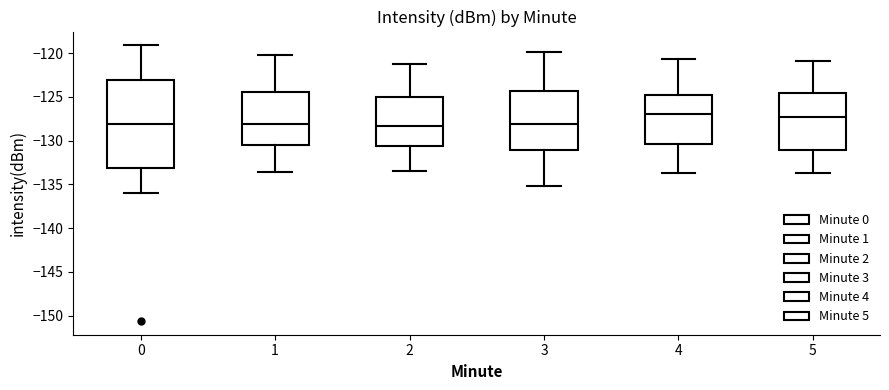

Reading left to right, transcribe this box plot: for each box, give where its median line is, the range the box spans, and where its two whiskers end, as read against the y-axis. The values are not printed on the chart, so give them approximately, as read against the axis.

0: median -128.0, box -133.0 to -123.0, whiskers -136.0 to -119.0
1: median -128.0, box -130.5 to -124.5, whiskers -133.5 to -120.0
2: median -128.5, box -130.5 to -125.0, whiskers -133.5 to -121.0
3: median -128.0, box -131.0 to -124.5, whiskers -135.0 to -120.0
4: median -127.0, box -130.5 to -124.5, whiskers -133.5 to -120.5
5: median -127.5, box -131.0 to -124.5, whiskers -133.5 to -121.0